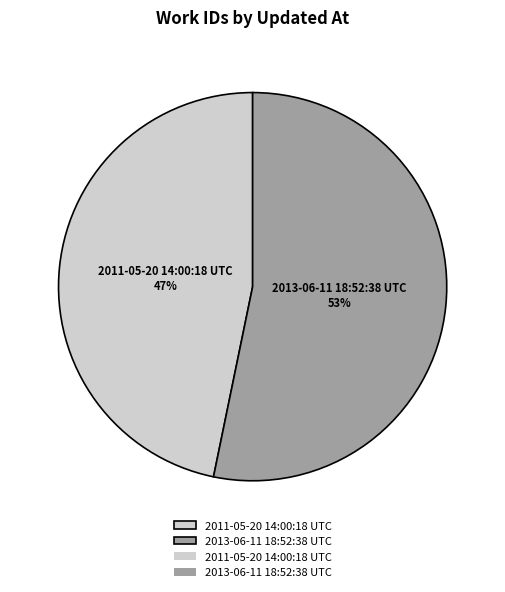

Which has a higher value, 2011-05-20 14:00:18 UTC or 2013-06-11 18:52:38 UTC?

2013-06-11 18:52:38 UTC